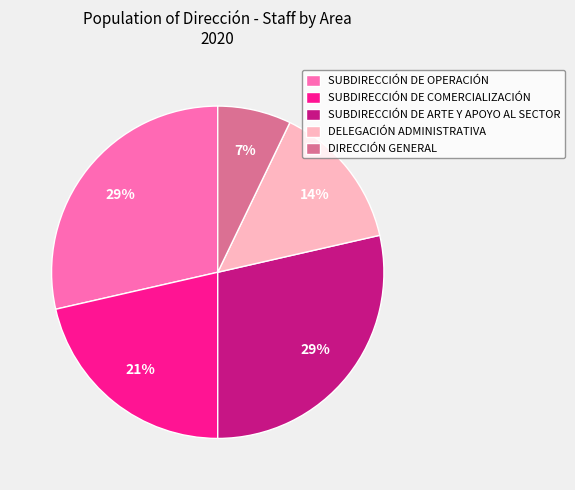

How many slices are in this pie chart?

5